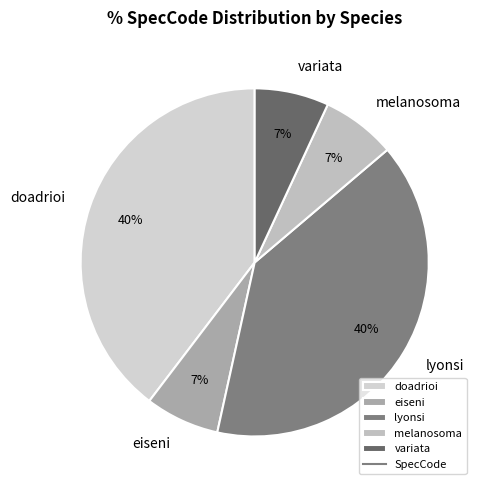

To the nearest percent, what percentage of the pie is melanosoma?

7%